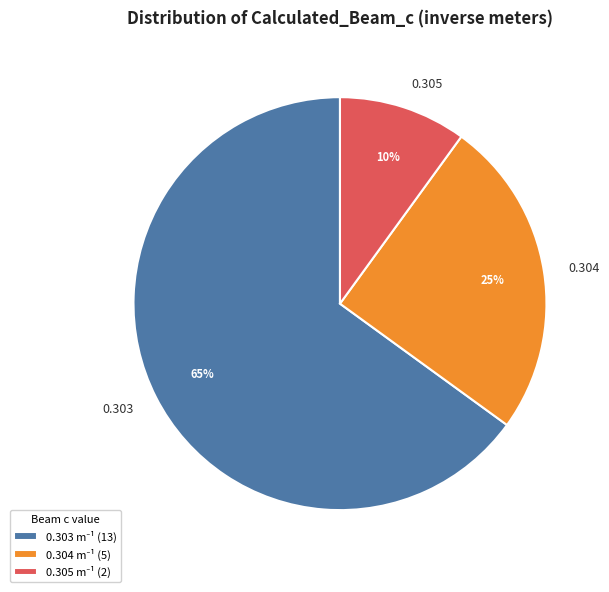

To the nearest percent, what is the average slice percentage?

33%